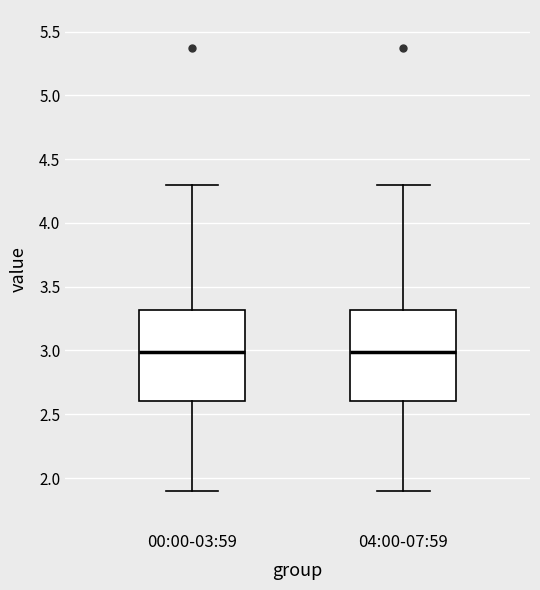

Reading left to right, transcribe this box plot: for each box, give where its median line is, the range the box spans, and where its two whiskers end, as read against the y-axis. The values are not printed on the chart, so give them approximately, as read against the axis.

00:00-03:59: median 3.0, box 2.6 to 3.3, whiskers 1.9 to 4.3
04:00-07:59: median 3.0, box 2.6 to 3.3, whiskers 1.9 to 4.3